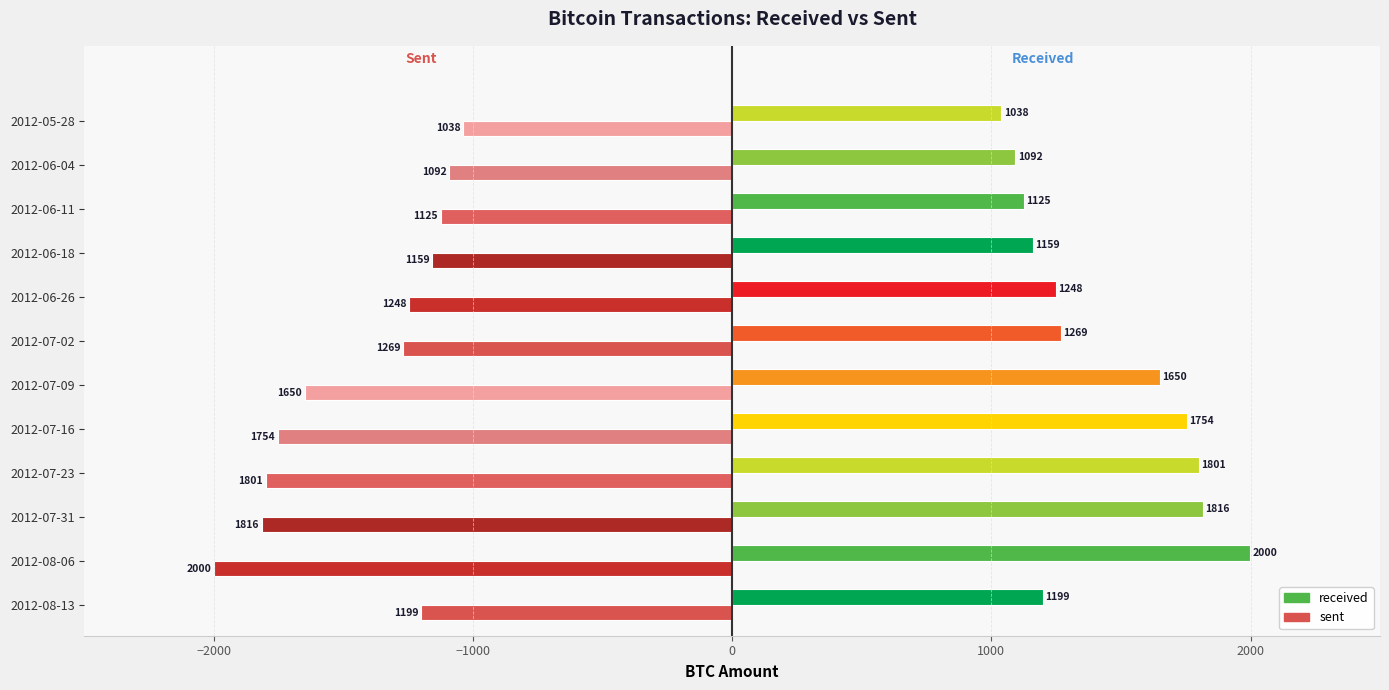

At which label is sent closest to -1518?

2012-07-09